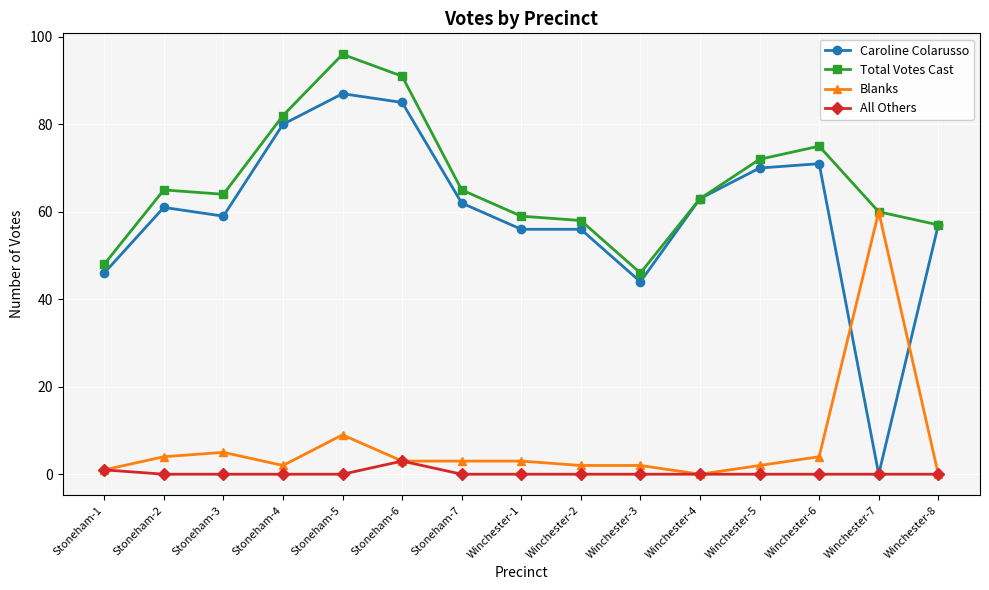

At which category does the chart reach its peak across all series?

Stoneham-5